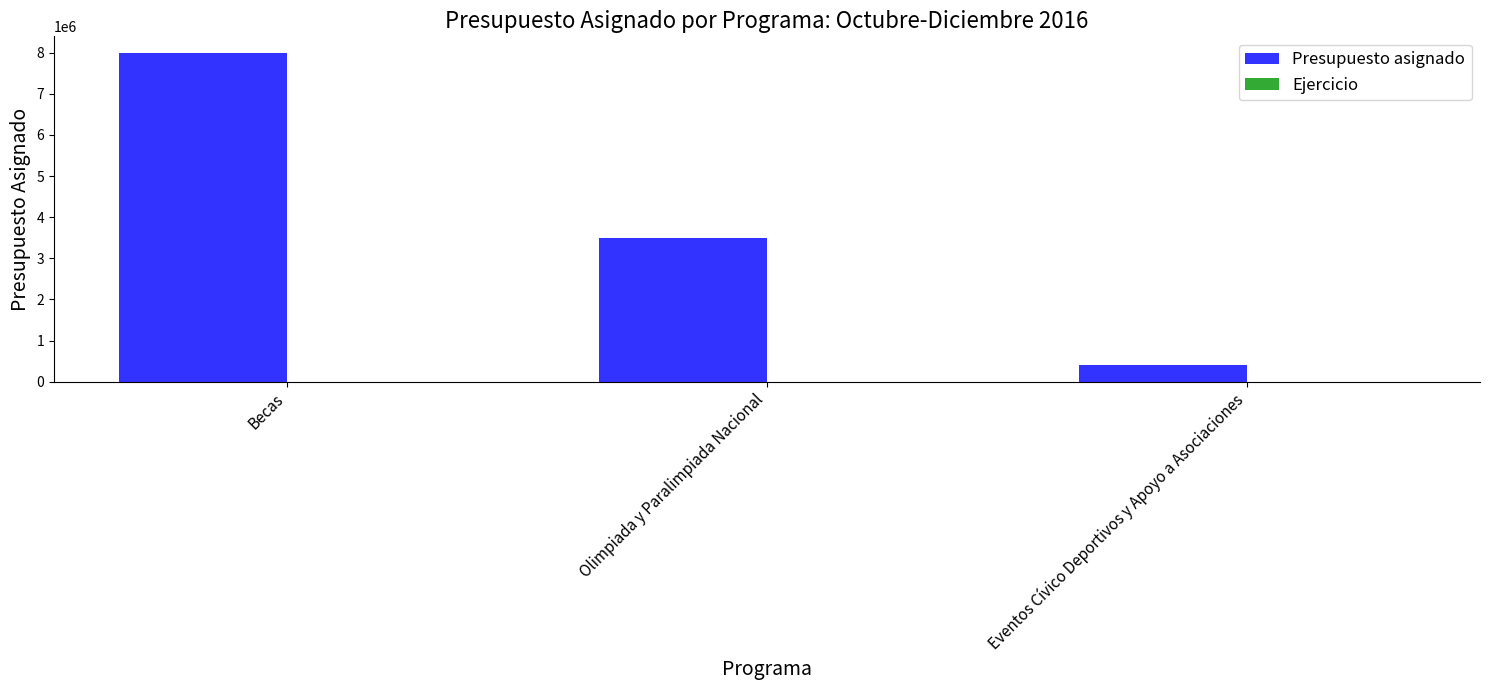

True or false: Presupuesto asignado has a value of 3500000 at Olimpiada y Paralimpiada Nacional.

True